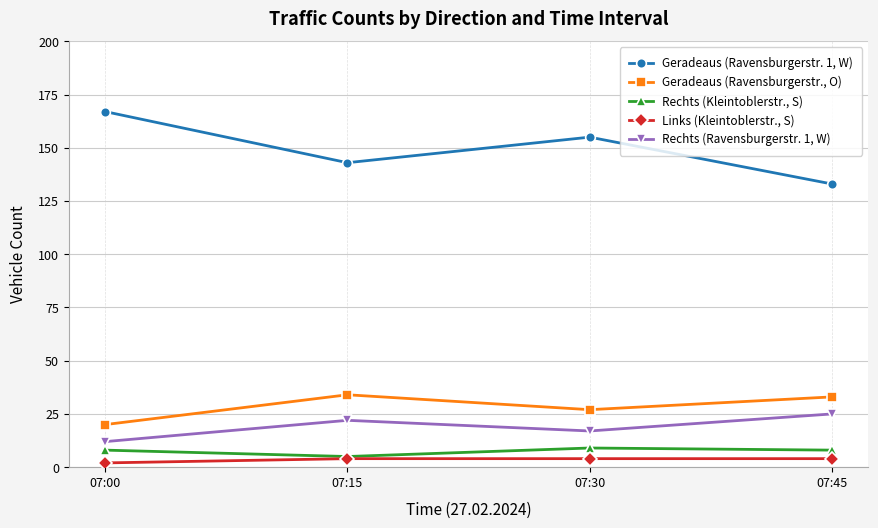

Where is the first local maximum for Rechts (Kleintoblerstr., S)?

07:30